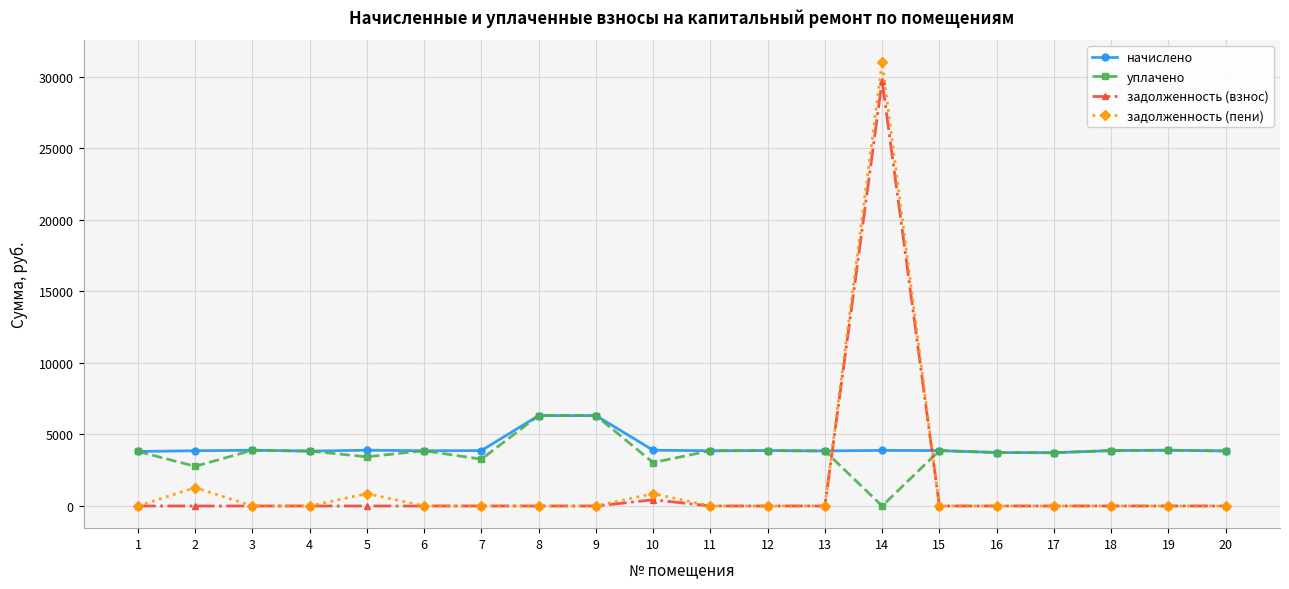

Count the number of data series in this chart.

4